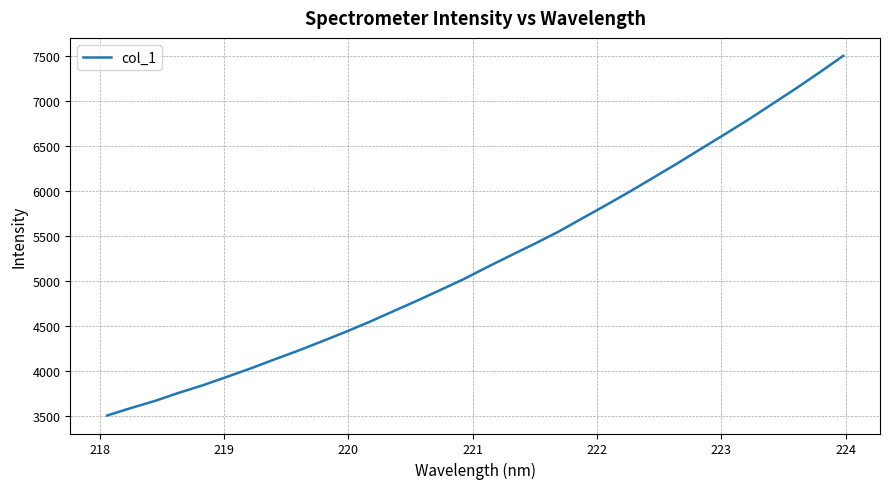

What is the difference between the maximum and minimum values?

3997.5